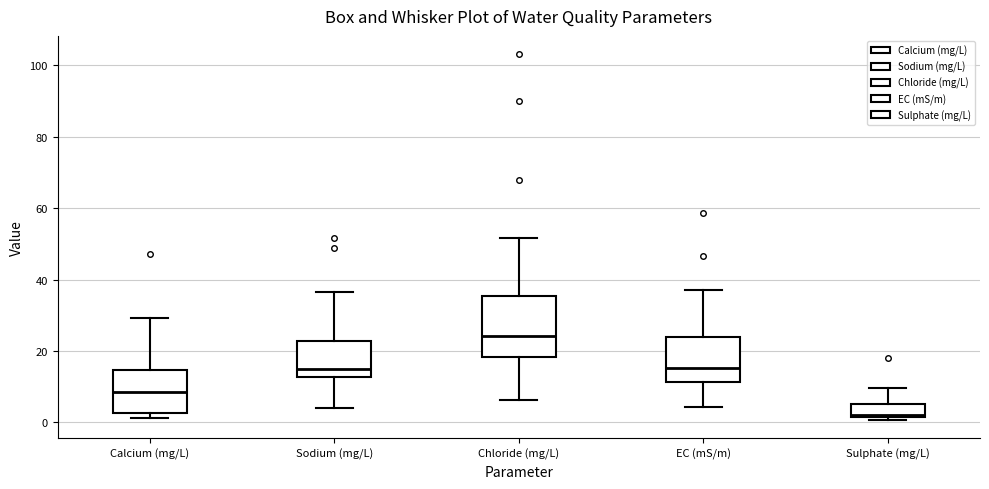

Which box has the lowest median line?

Sulphate (mg/L)